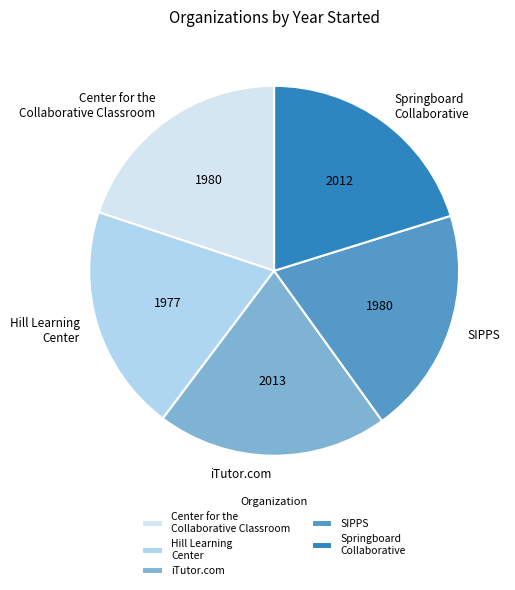

Combined, do Springboard Collaborative and iTutor.com account for over 50%?

No